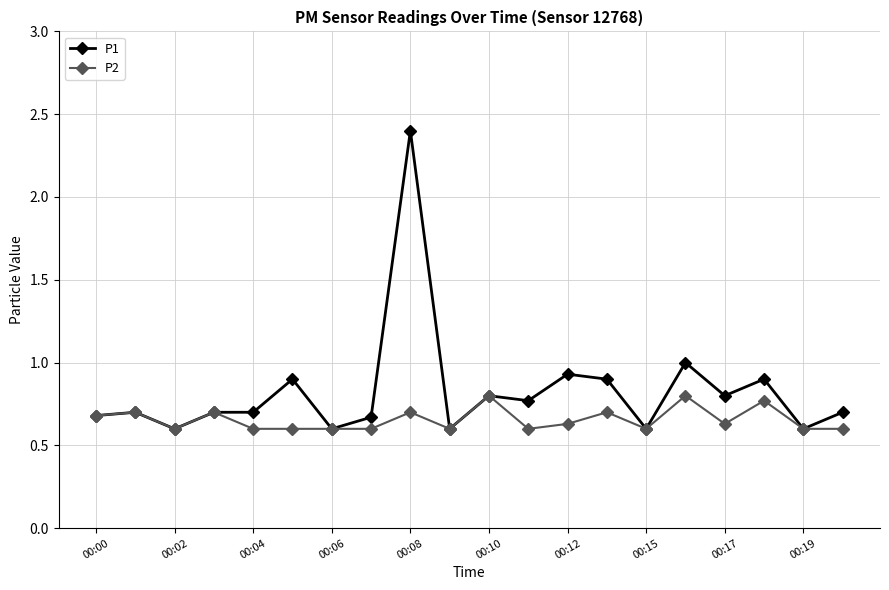

At how many categories does at least one series exceed 0?

20